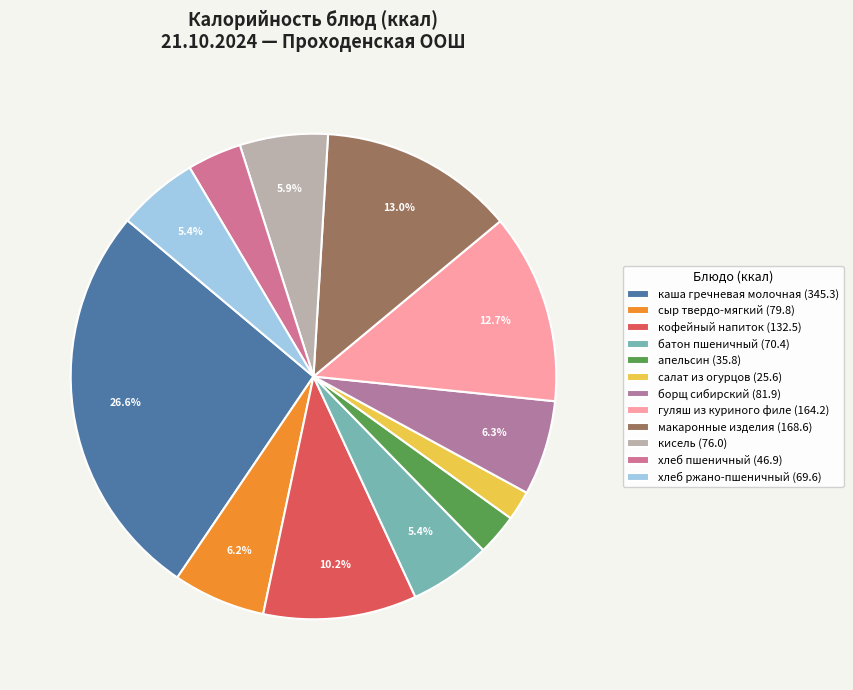

To the nearest percent, what is the combined percentage of хлеб ржано-пшеничный and макаронные изделия?

18%